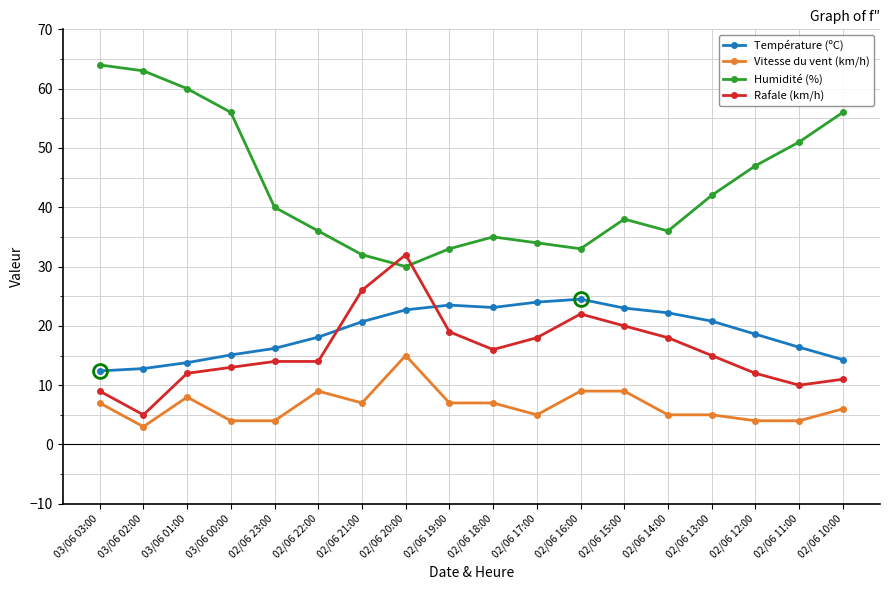

What is the spread (max minus min) of values at 02/06 22:00?

27.0